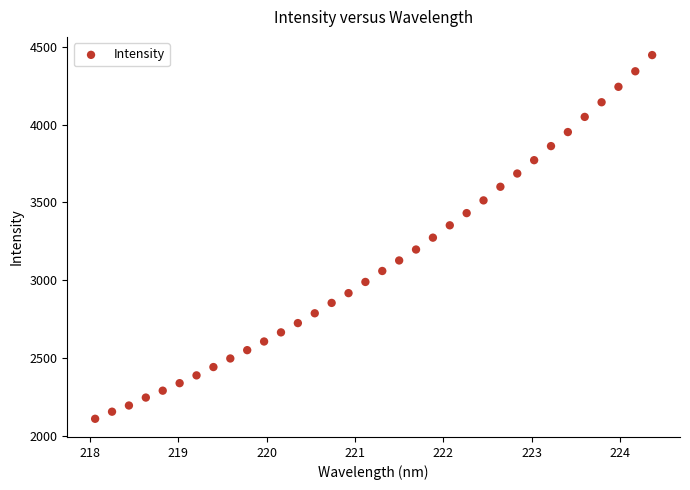

What is the range of Y values (max minus min)?

2339.3